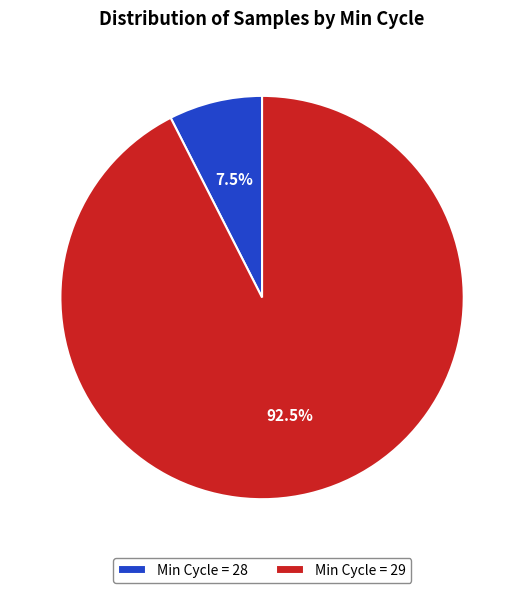

Is there a majority slice in this chart?

Yes